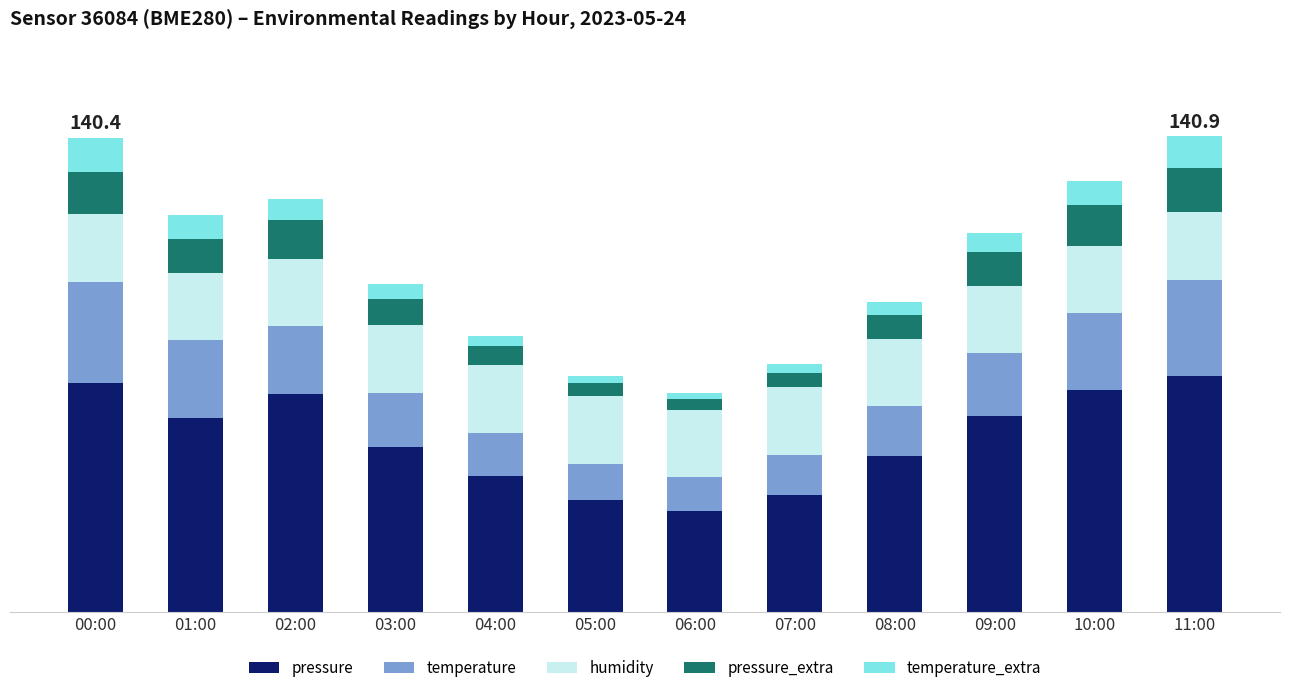

Does the chart contain any negative values?

No